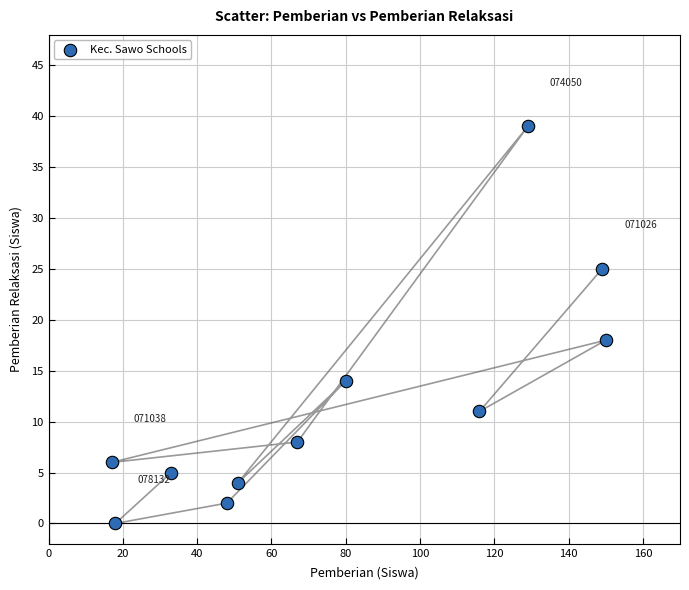

What is the average Y value?

12